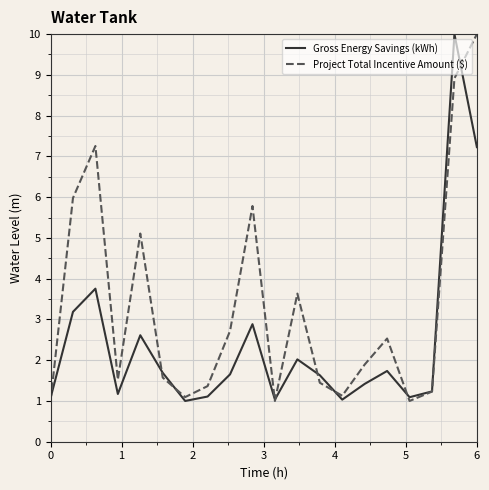

What is the greatest value displayed?

10.0